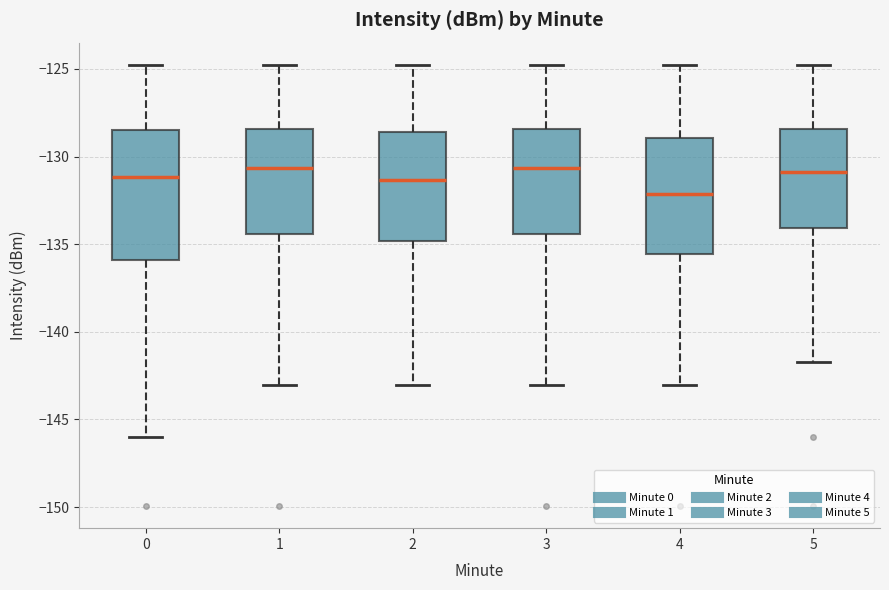

Reading left to right, read every box against the y-axis: the position of its median line, the range the box covers, and the ends of its whiskers. The values are not printed on the chart, so give them approximately, as read against the axis.

0: median -131.0, box -136.0 to -128.5, whiskers -146.0 to -125.0
1: median -130.5, box -134.5 to -128.5, whiskers -143.0 to -125.0
2: median -131.5, box -135.0 to -128.5, whiskers -143.0 to -125.0
3: median -130.5, box -134.5 to -128.5, whiskers -143.0 to -125.0
4: median -132.0, box -135.5 to -129.0, whiskers -143.0 to -125.0
5: median -131.0, box -134.0 to -128.5, whiskers -141.5 to -125.0